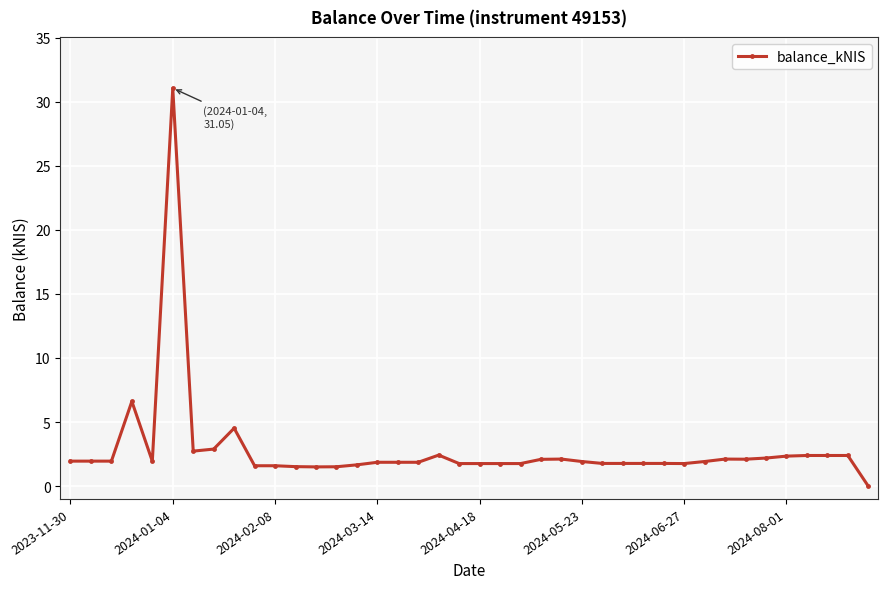

What is the difference between the second highest and minimum values?

6.6